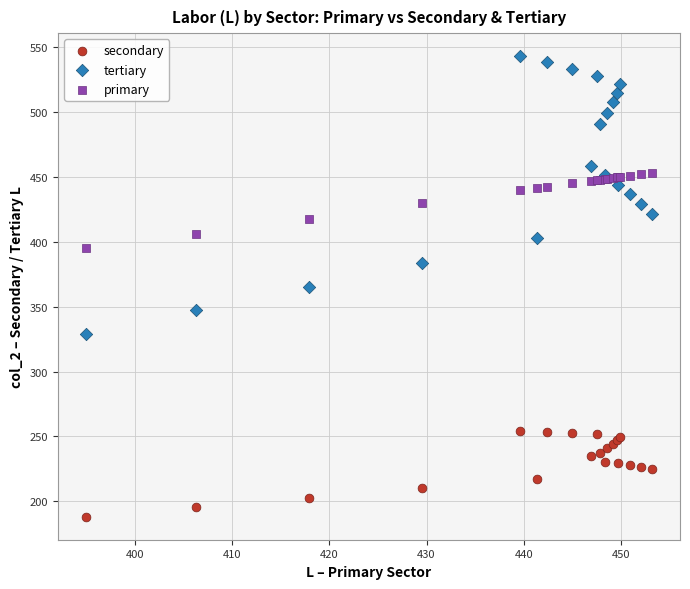

Which series has the widest spread of Y values?

tertiary